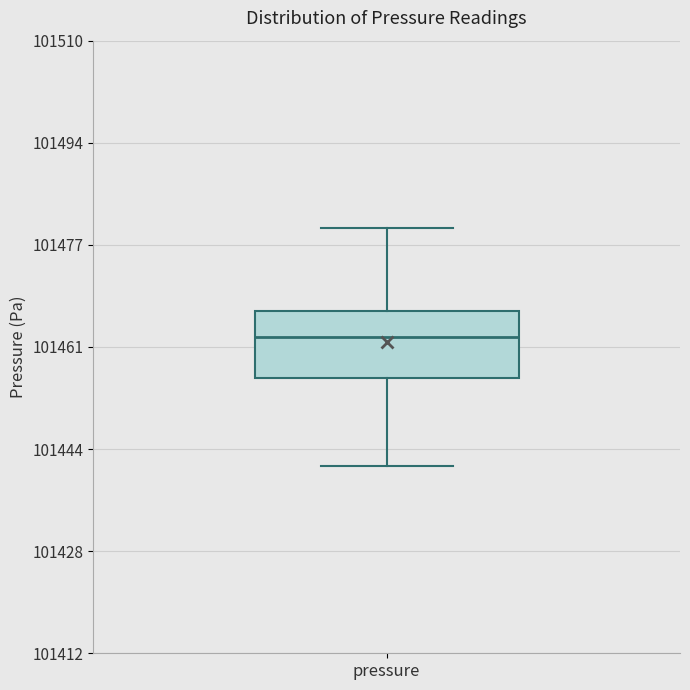

Where does the lower whisker of the box for pressure end on the y-axis? The values are not printed on the chart, so give them approximately, as read against the axis.

101442